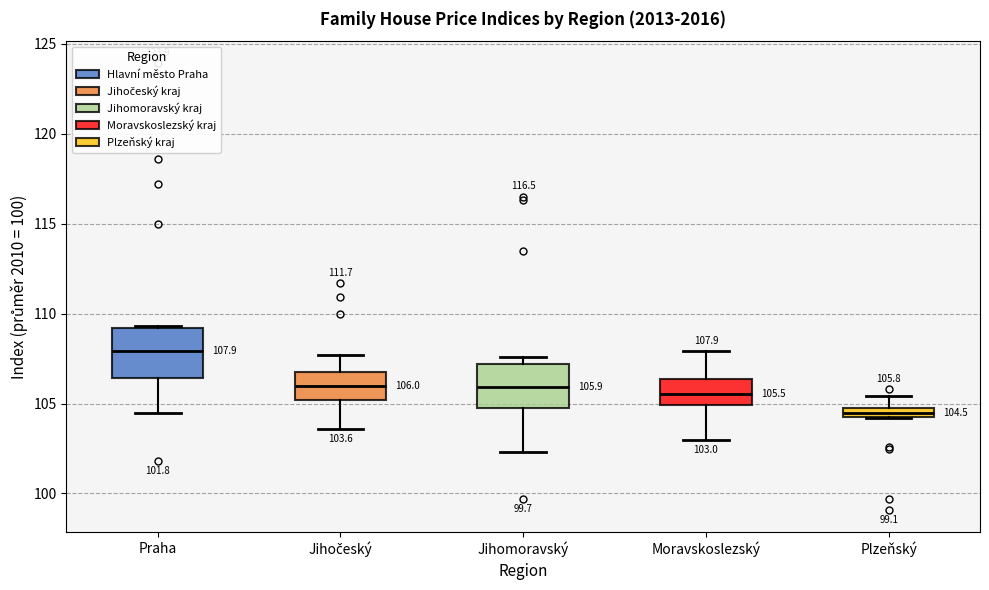

Which box has the lowest median line?

Plzeňský